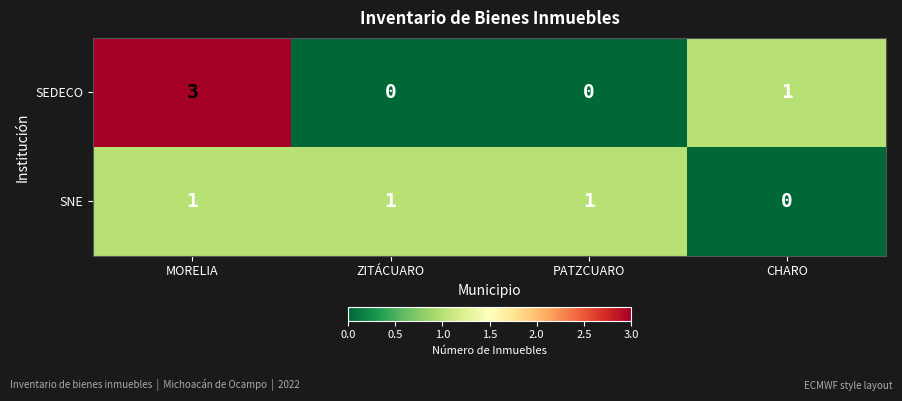

Which series has the largest total across all categories?

SEDECO